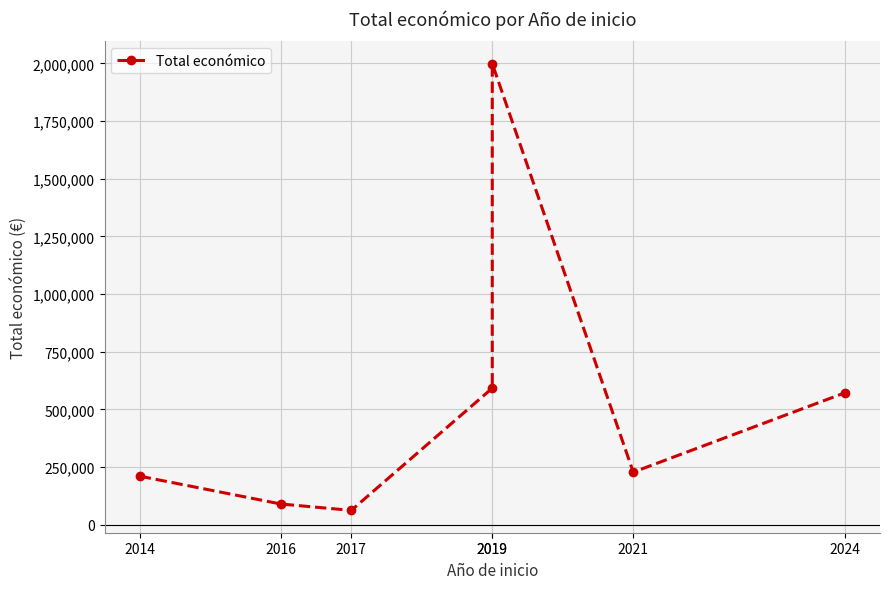

Is this an area chart (filled region under the line)?

No